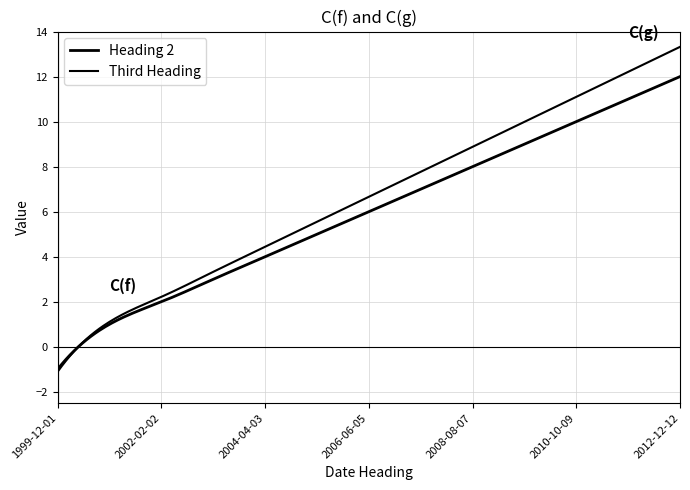

Does the chart have visible grid lines?

Yes